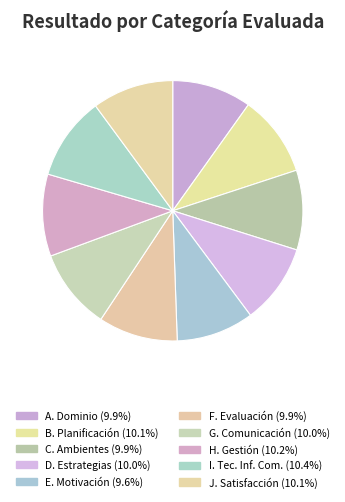

How many segments does this pie chart have?

10